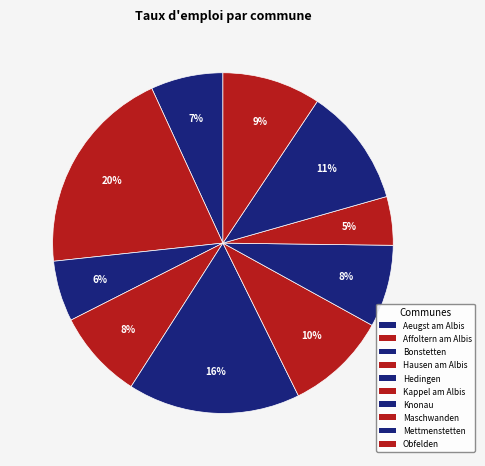

What is the largest slice in the pie chart?

Affoltern am Albis